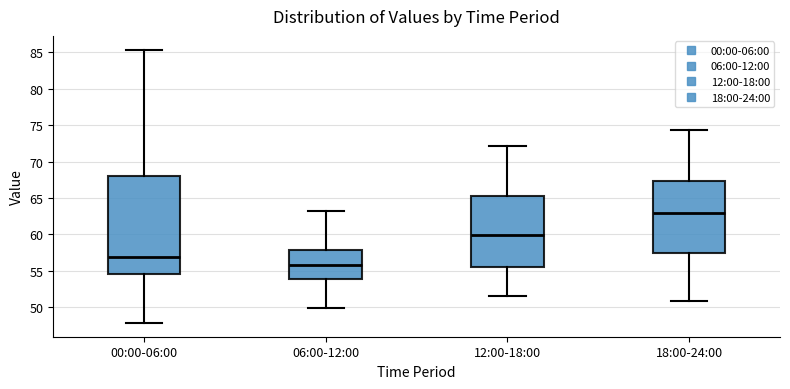

Reading left to right, transcribe this box plot: for each box, give where its median line is, the range the box spans, and where its two whiskers end, as read against the y-axis. The values are not printed on the chart, so give them approximately, as read against the axis.

00:00-06:00: median 57.0, box 54.5 to 68.0, whiskers 48.0 to 85.5
06:00-12:00: median 56.0, box 54.0 to 58.0, whiskers 50.0 to 63.0
12:00-18:00: median 60.0, box 55.5 to 65.0, whiskers 51.5 to 72.0
18:00-24:00: median 63.0, box 57.5 to 67.5, whiskers 51.0 to 74.5